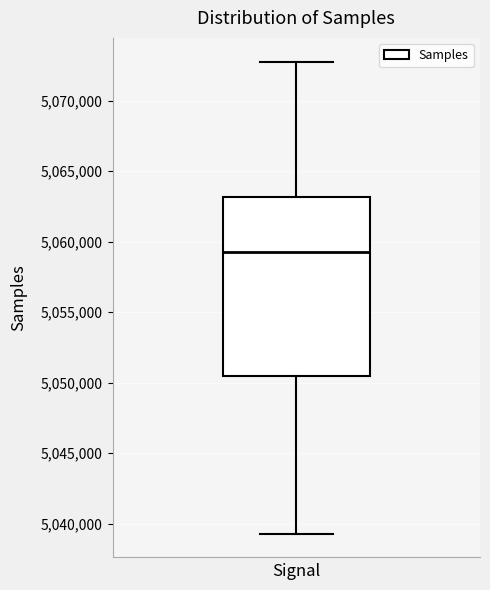

Transcribe this box plot: give where the median line is, the range the box spans, and where the two whiskers end, as read against the y-axis. The values are not printed on the chart, so give them approximately, as read against the axis.

median 5059000, box 5050500 to 5063000, whiskers 5039500 to 5073000